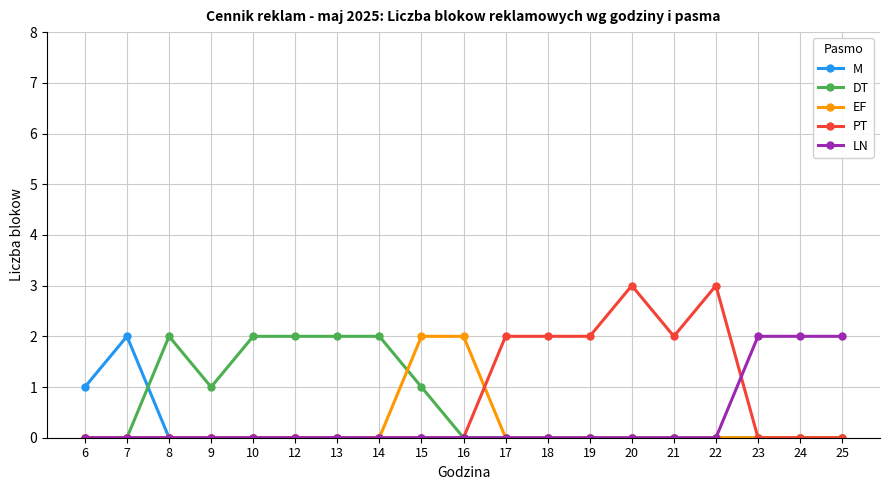

At which category does M reach its first local peak?

7